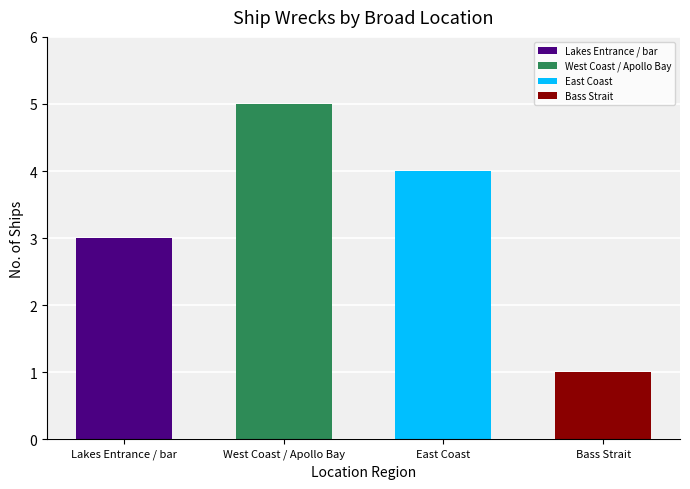

Reading left to right, transcribe all the data shown in this chart.

Lakes Entrance / bar=3	West Coast / Apollo Bay=5	East Coast=4	Bass Strait=1